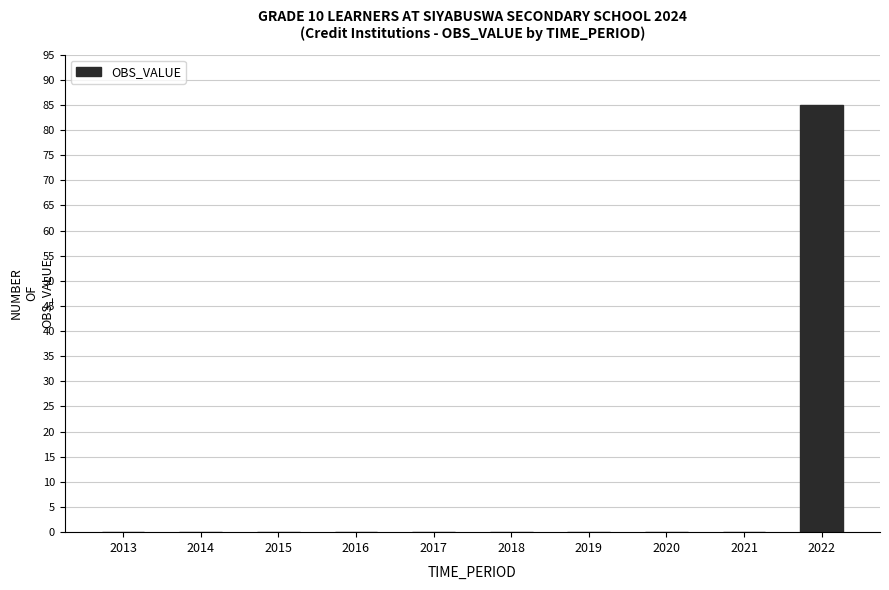

Count the number of data series in this chart.

1